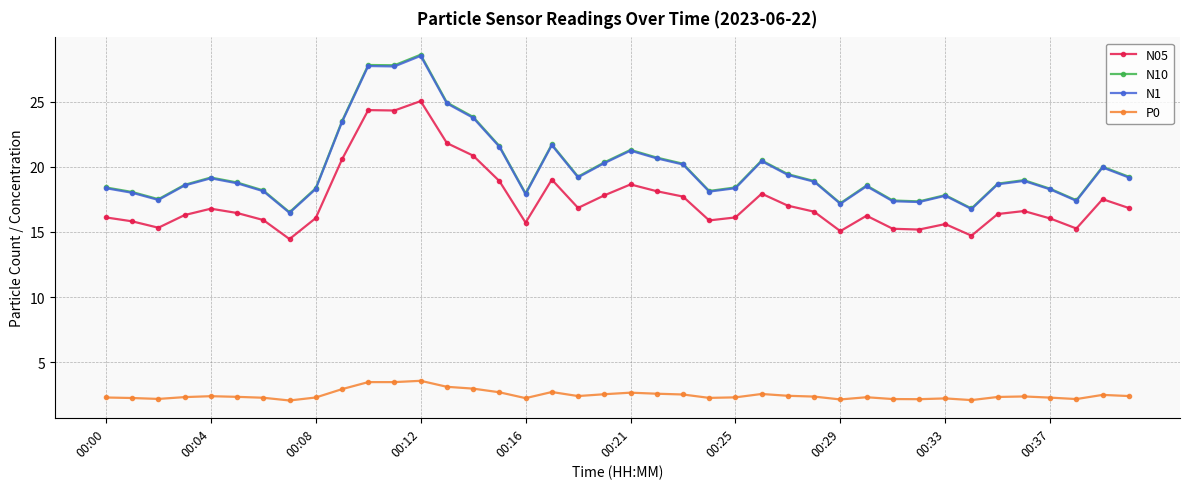

True or false: N05 has more than 0 interior local peaks.

True